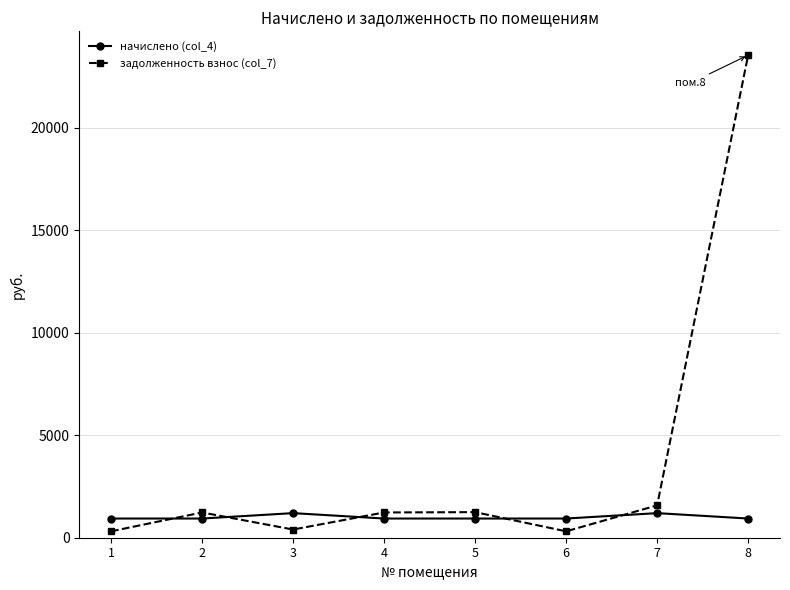

True or false: задолженность взнос (col_7) and начислено (col_4) intersect in this chart.

True